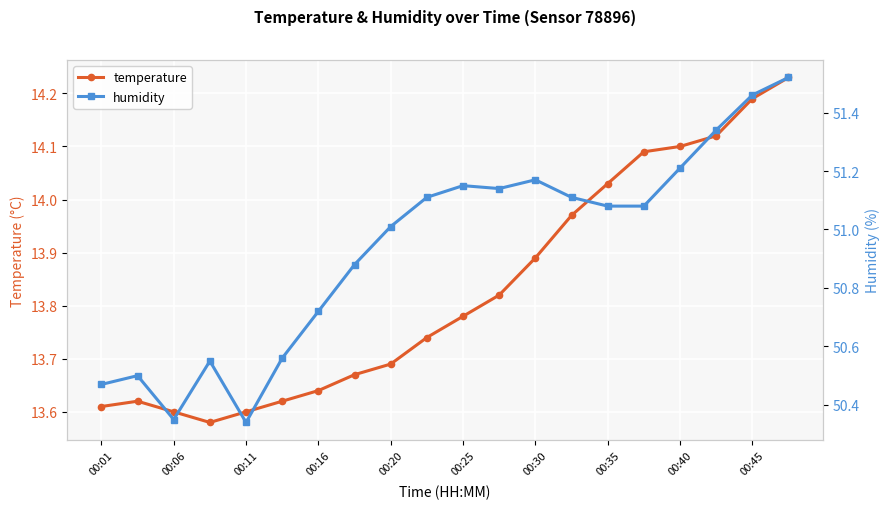

Which series has the largest total across all categories?

humidity